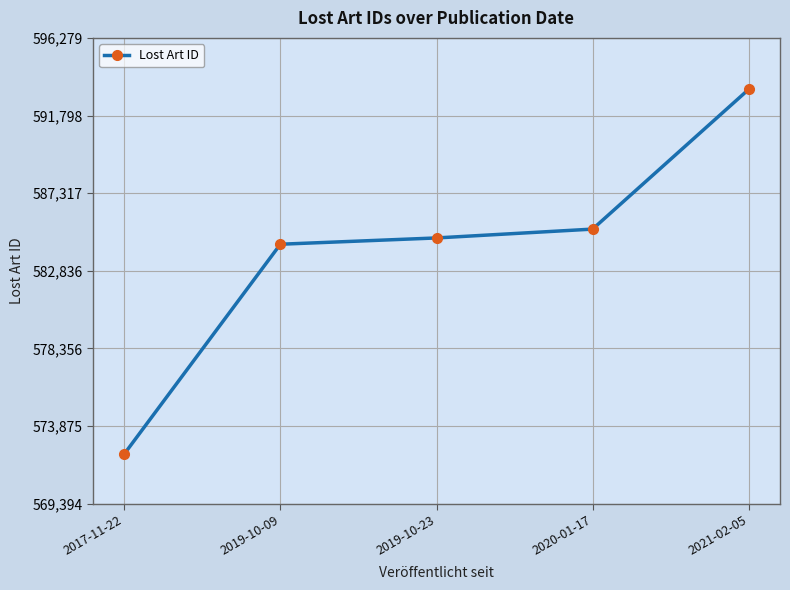

What position from the right is 2021-02-05?

1